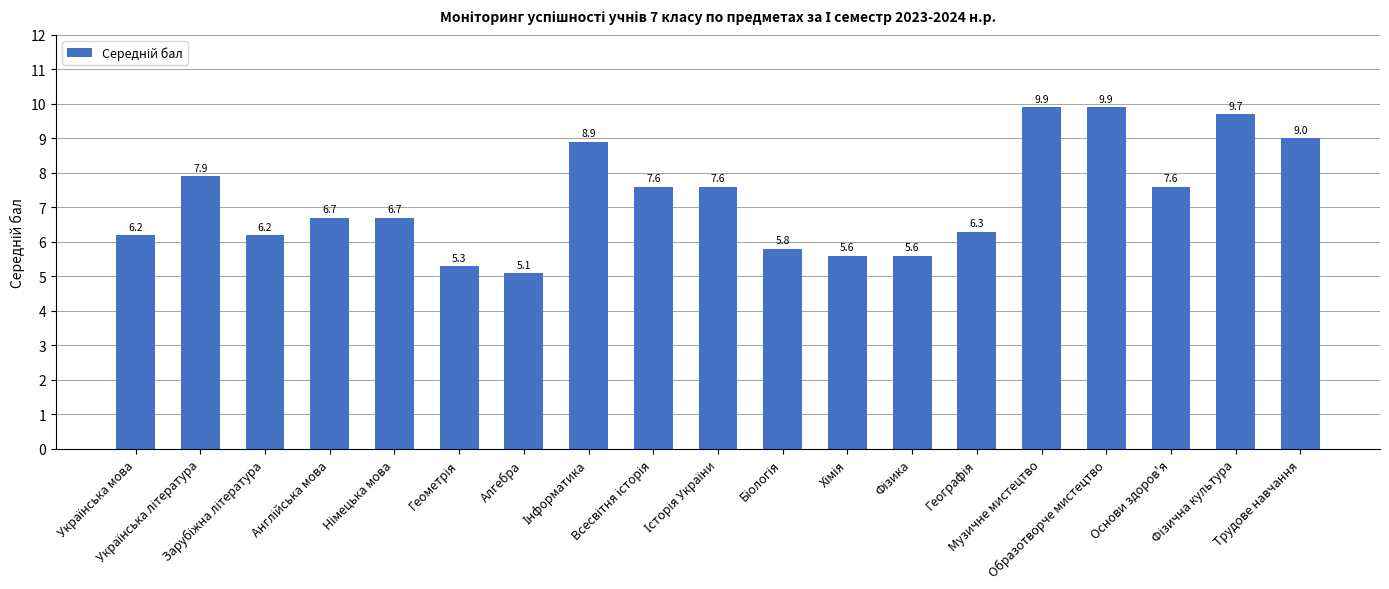

What is the value of the 3rd bar from the left?

6.2